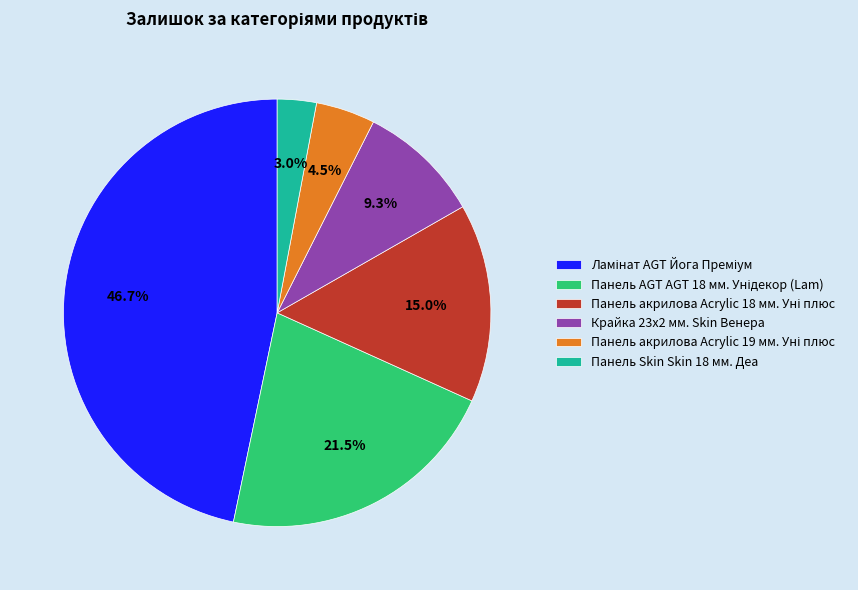

What portion of the pie excludes Крайка 23x2 мм. Skin Венера?

90.7%